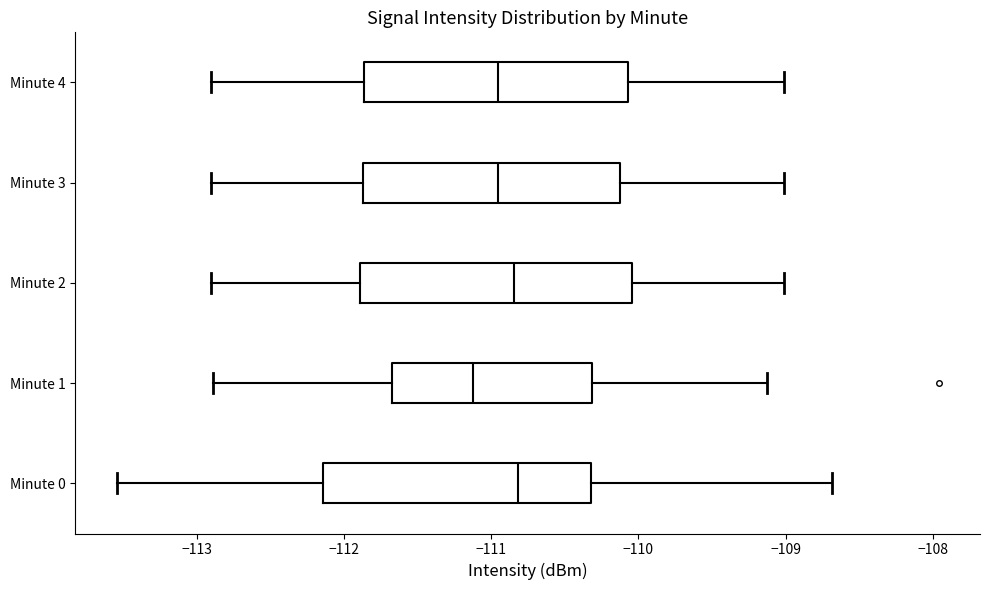

Which box has the furthest to the left median line?

Minute 1